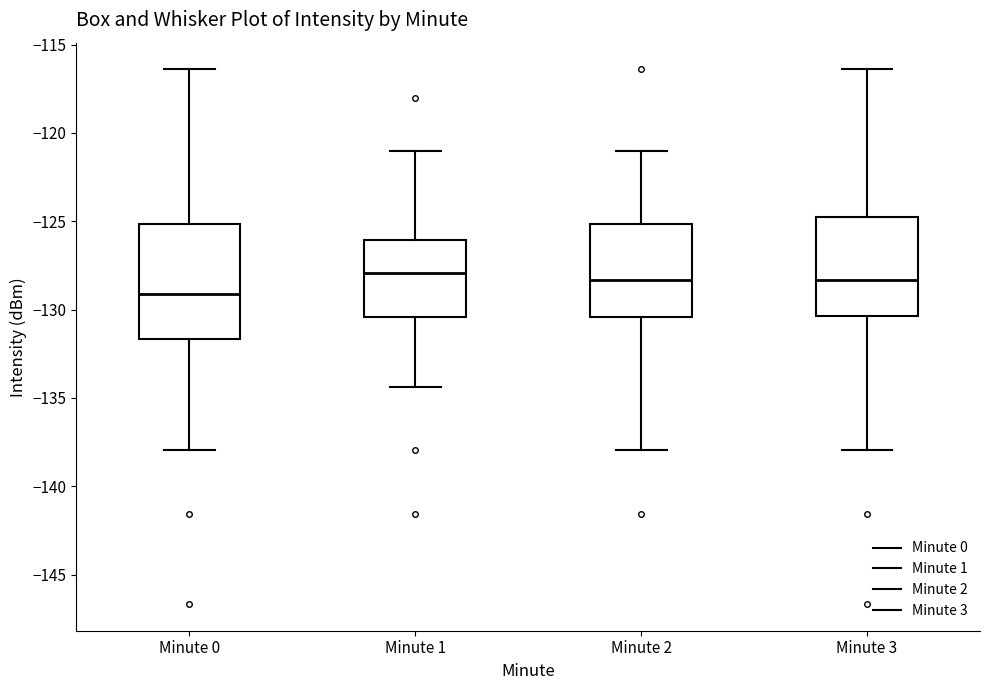

Reading left to right, transcribe this box plot: for each box, give where its median line is, the range the box spans, and where its two whiskers end, as read against the y-axis. The values are not printed on the chart, so give them approximately, as read against the axis.

Minute 0: median -129.0, box -131.5 to -125.0, whiskers -138.0 to -116.5
Minute 1: median -128.0, box -130.5 to -126.0, whiskers -134.5 to -121.0
Minute 2: median -128.5, box -130.5 to -125.0, whiskers -138.0 to -121.0
Minute 3: median -128.5, box -130.5 to -125.0, whiskers -138.0 to -116.5